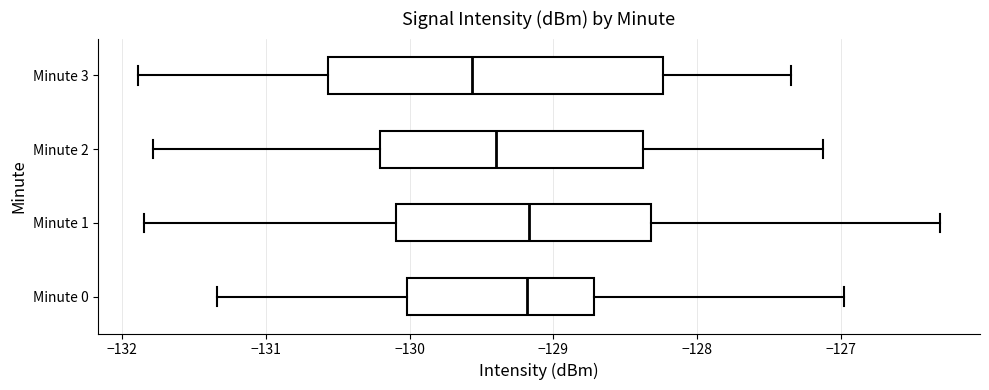

Where does the left whisker of the box for Minute 0 end on the x-axis? The values are not printed on the chart, so give them approximately, as read against the axis.

-131.3